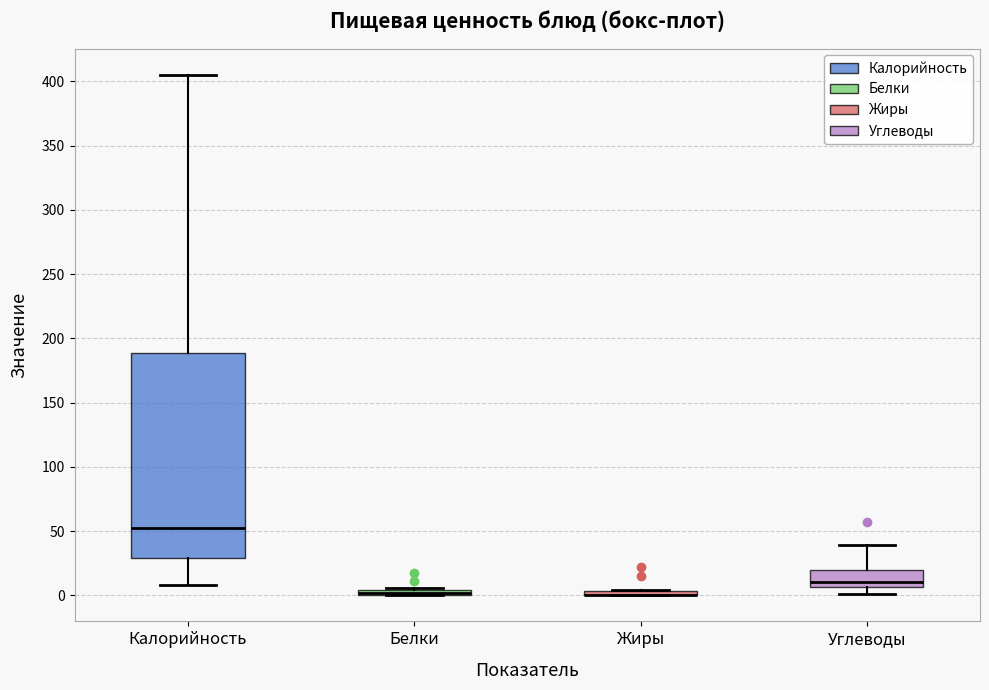

Which box is the tallest, from its lower edge to its upper edge?

Калорийность